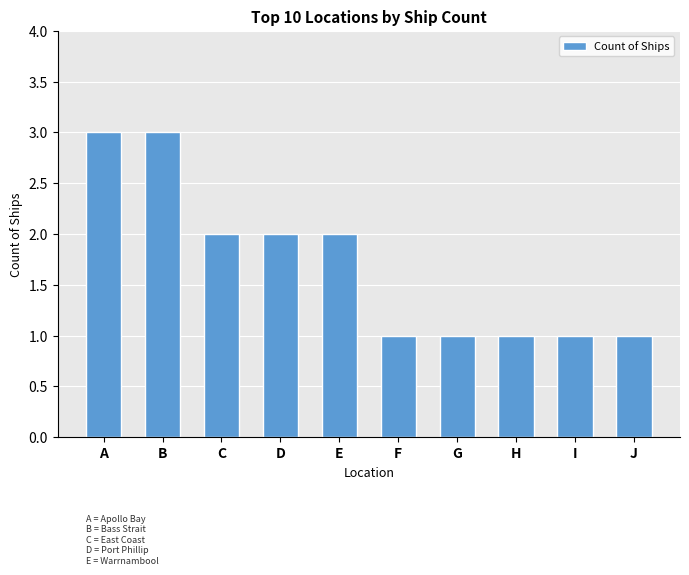

What is the change in value from B to F?

-2